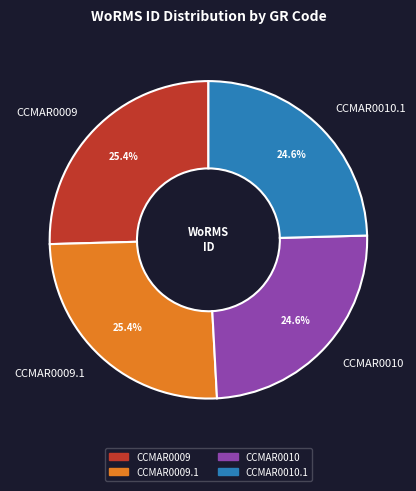

To the nearest percent, what percentage of the pie is CCMAR0009.1?

25%